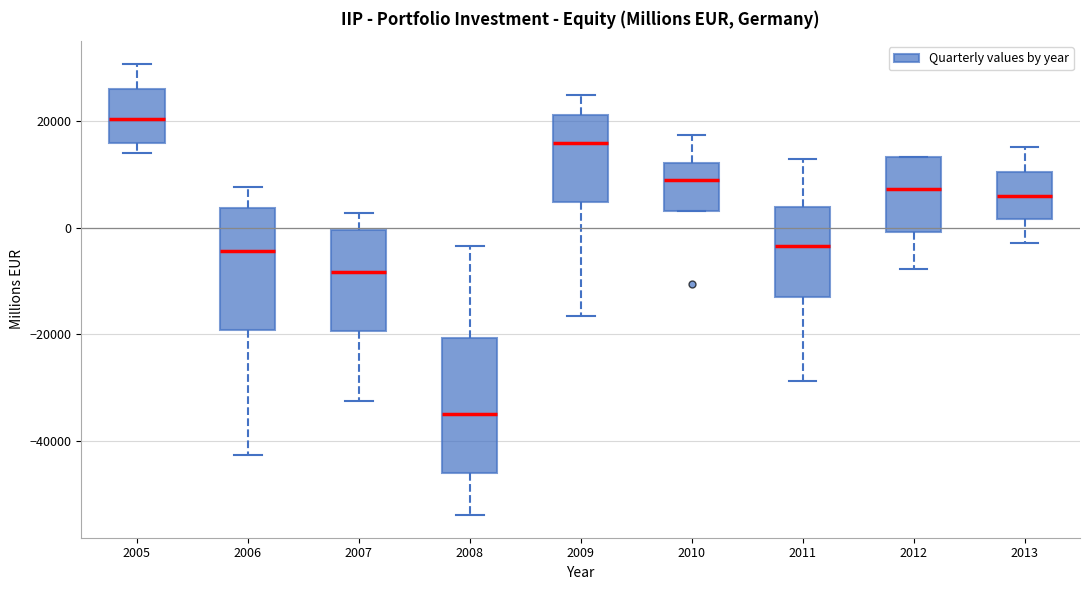

Which box is the tallest, from its lower edge to its upper edge?

2008